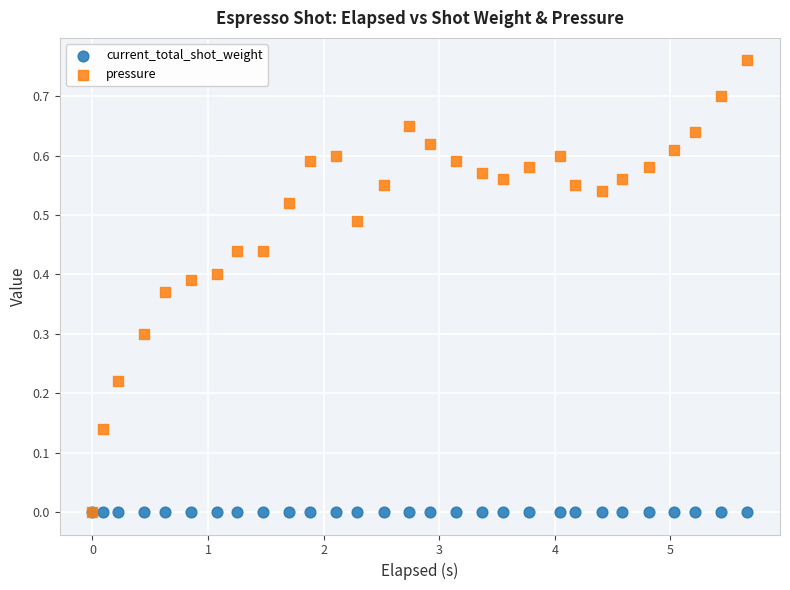

What are all the series names shown in the legend?

current_total_shot_weight, pressure